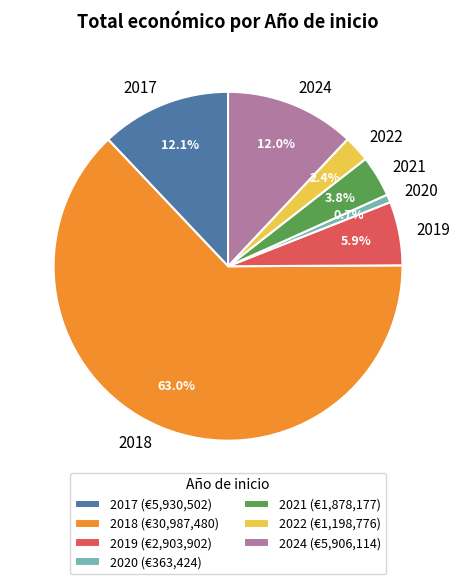

How many slices are in this pie chart?

7